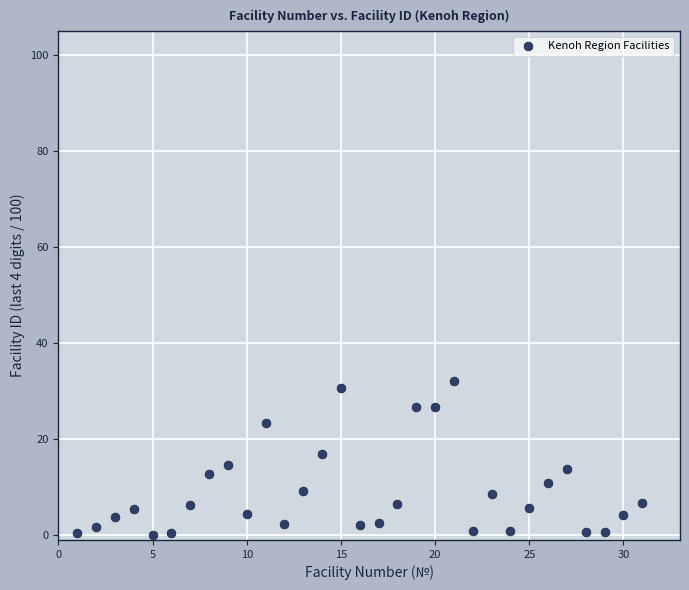

What is the range of X values (max minus min)?

30.0